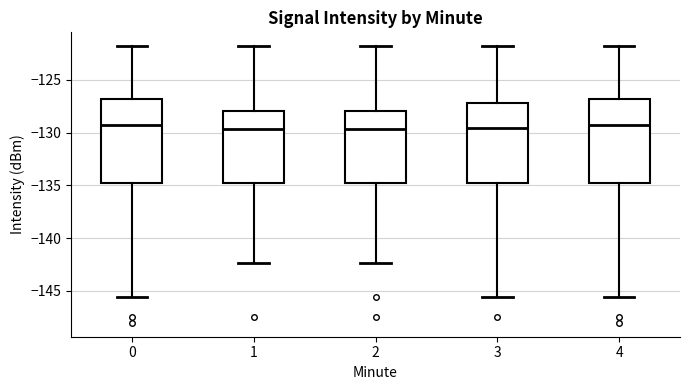

Reading left to right, transcribe this box plot: for each box, give where its median line is, the range the box spans, and where its two whiskers end, as read against the y-axis. The values are not printed on the chart, so give them approximately, as read against the axis.

0: median -129.5, box -135.0 to -127.0, whiskers -145.5 to -122.0
1: median -129.5, box -135.0 to -128.0, whiskers -142.5 to -122.0
2: median -129.5, box -135.0 to -128.0, whiskers -142.5 to -122.0
3: median -129.5, box -135.0 to -127.0, whiskers -145.5 to -122.0
4: median -129.5, box -135.0 to -127.0, whiskers -145.5 to -122.0